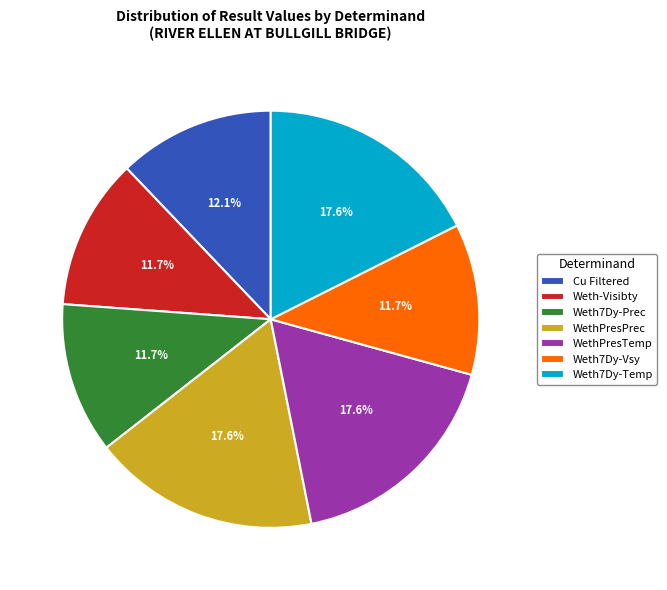

Count the number of slices in the pie.

7